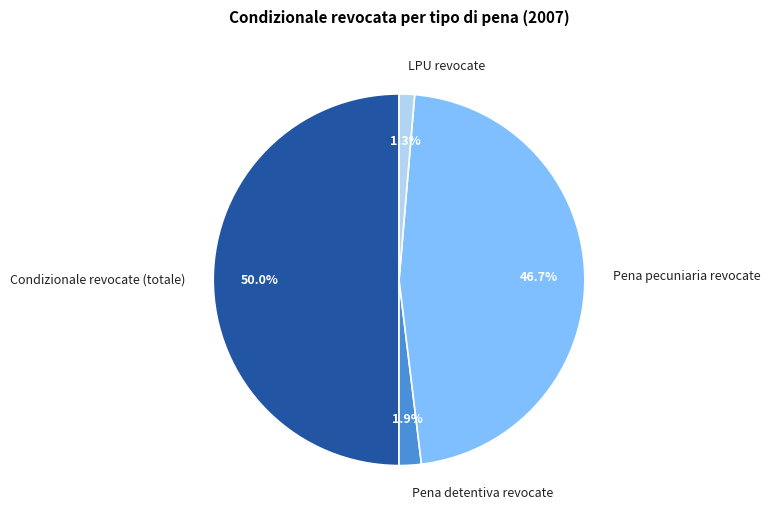

What percentage is the Condizionale revocate (totale) slice, to the nearest percent?

50%